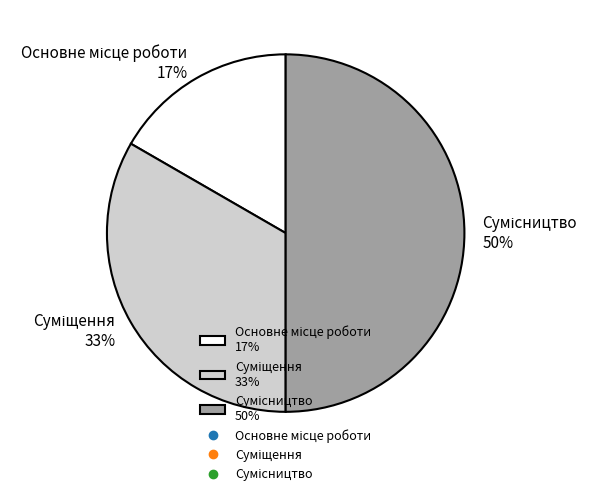

To the nearest percent, what is the difference between the largest and smallest slice percentages?

33%